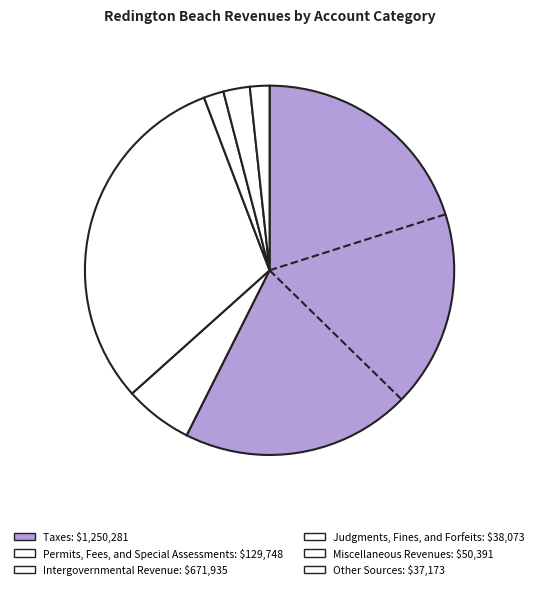

What is the change in value from Permits, Fees, and Special Assessments to Miscellaneous Revenues?

-79357